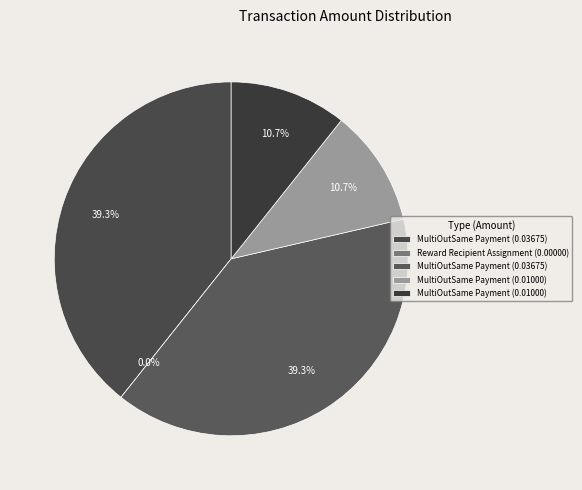

Does Reward Recipient Assignment
(566768) represent more than half of the total?

No